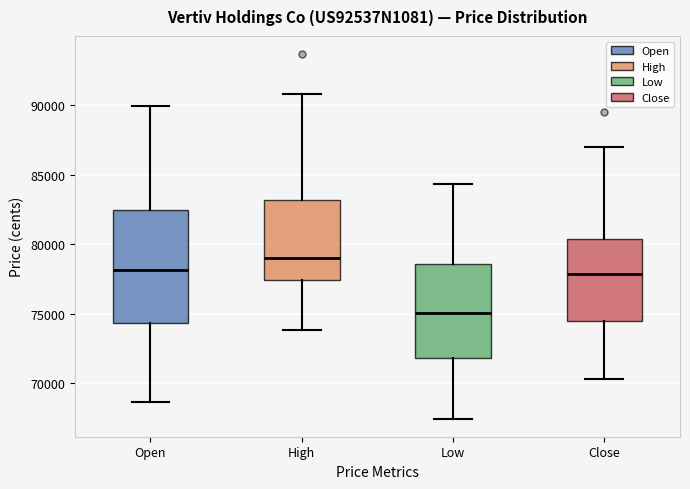

Reading left to right, read every box against the y-axis: the position of its median line, the range the box covers, and the ends of its whiskers. The values are not printed on the chart, so give them approximately, as read against the axis.

Open: median 78000, box 74500 to 82500, whiskers 68500 to 90000
High: median 79000, box 77500 to 83000, whiskers 74000 to 91000
Low: median 75000, box 72000 to 78500, whiskers 67500 to 84500
Close: median 78000, box 74500 to 80500, whiskers 70500 to 87000